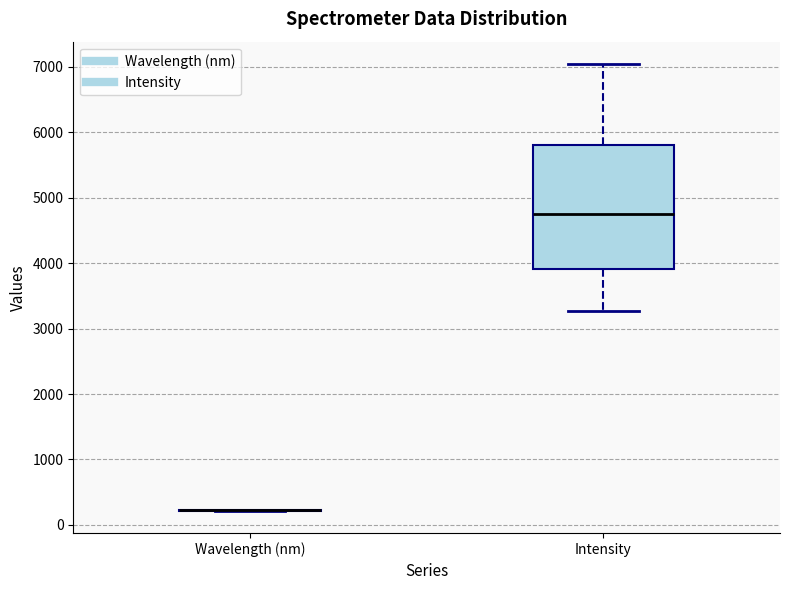

Reading left to right, transcribe this box plot: for each box, give where its median line is, the range the box spans, and where its two whiskers end, as read against the y-axis. The values are not printed on the chart, so give them approximately, as read against the axis.

Wavelength (nm): box collapsed to a line at 200, whiskers 200 to 200
Intensity: median 4800, box 3900 to 5800, whiskers 3300 to 7000